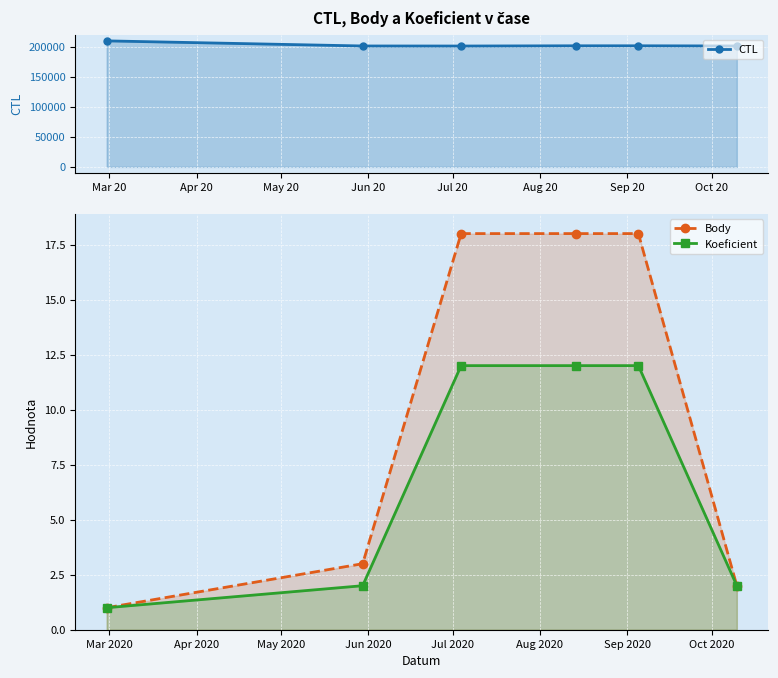

Which category has the highest value in the CTL series?

Mar 20